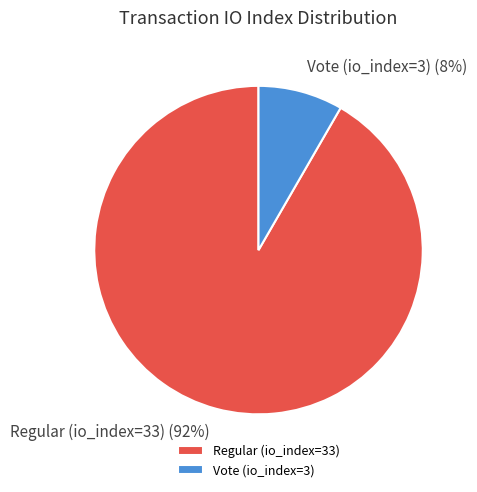

Is it true that Vote (io_index=3) is 8% of the pie?

True